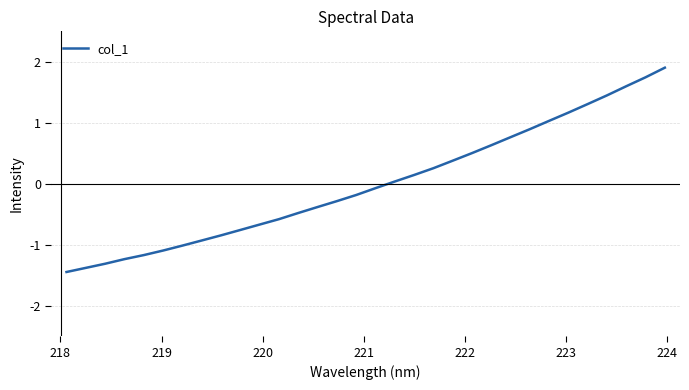

What is the minimum value shown in the chart?

-1.4